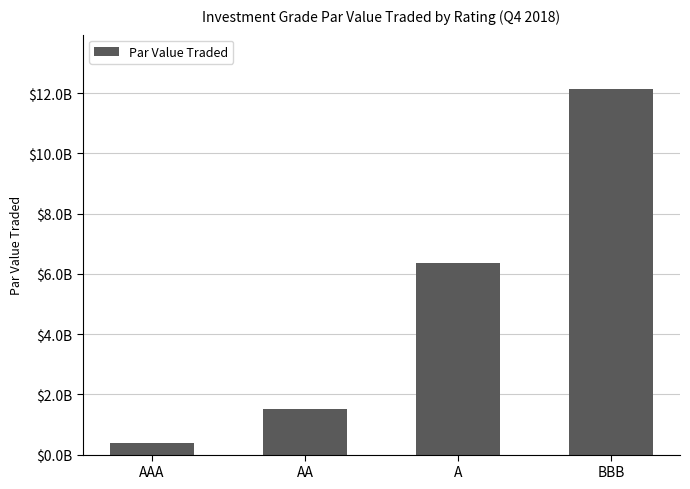

Rank the categories by value from highest to lowest.

BBB, A, AA, AAA